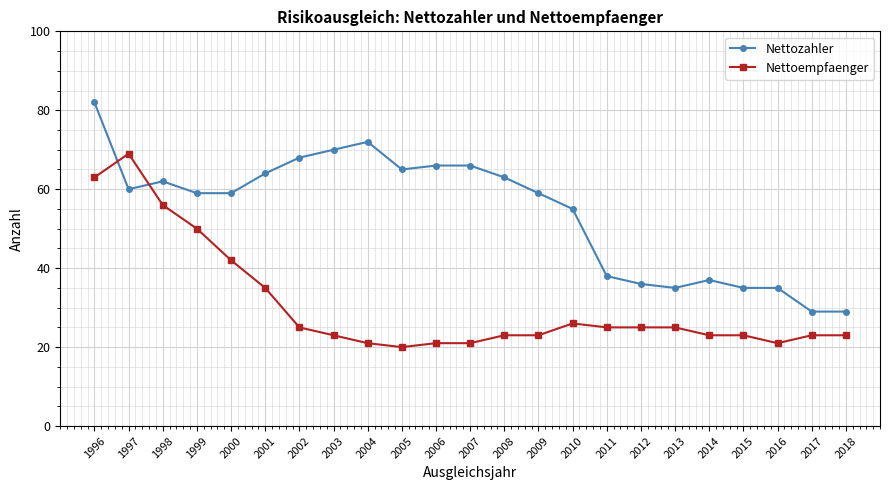

After their last crossing, which series has the higher values: Nettoempfaenger or Nettozahler?

Nettozahler